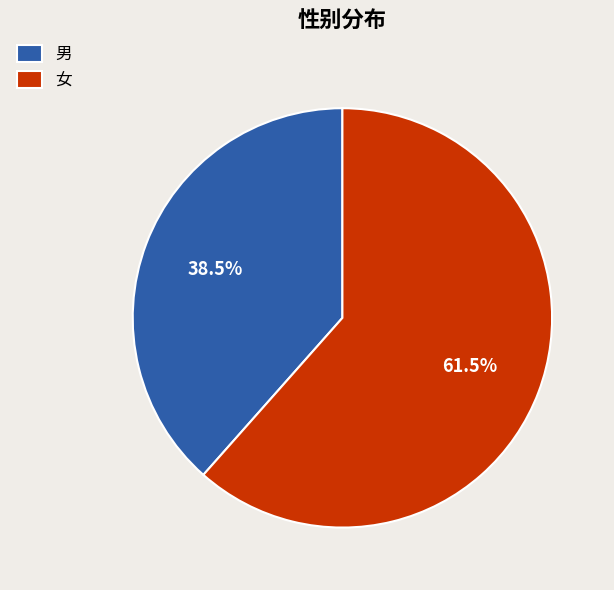

How much of the chart is everything except 男?

61.5%